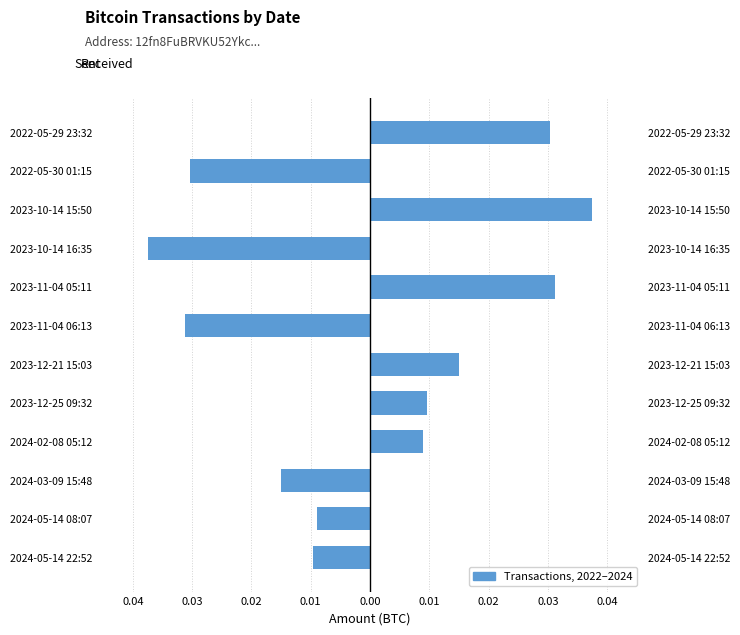

Is the value of Sent at 2023-11-04 06:13 greater than the value of Received at 2024-05-14 08:07?

No